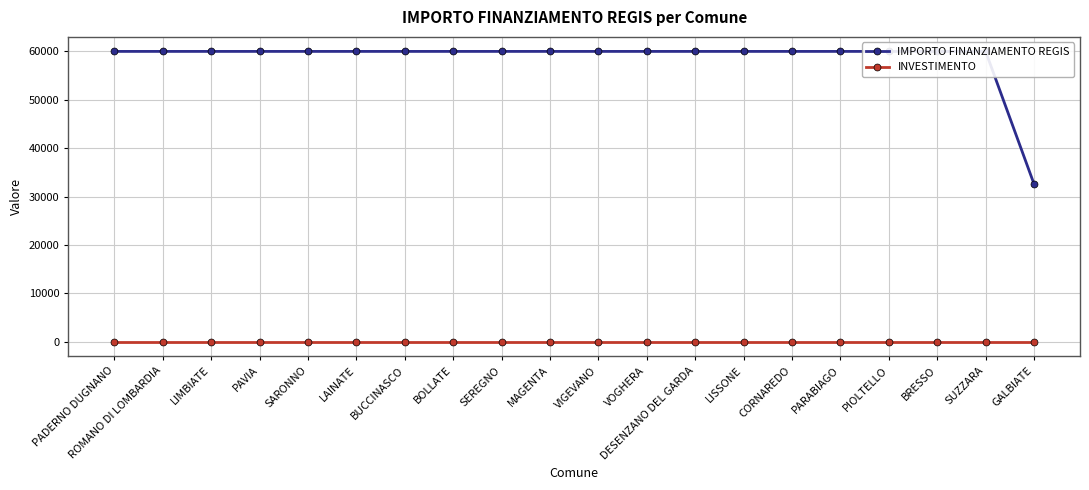

What is the lowest value of the IMPORTO FINANZIAMENTO REGIS series?

32589.0